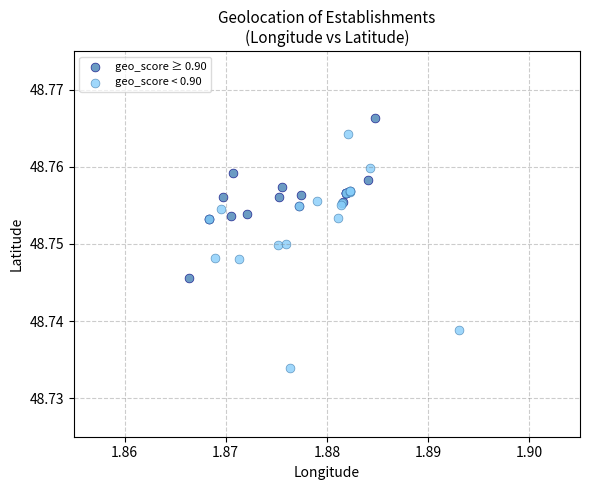

Which series has the largest Y range (max minus min)?

geo_score < 0.90